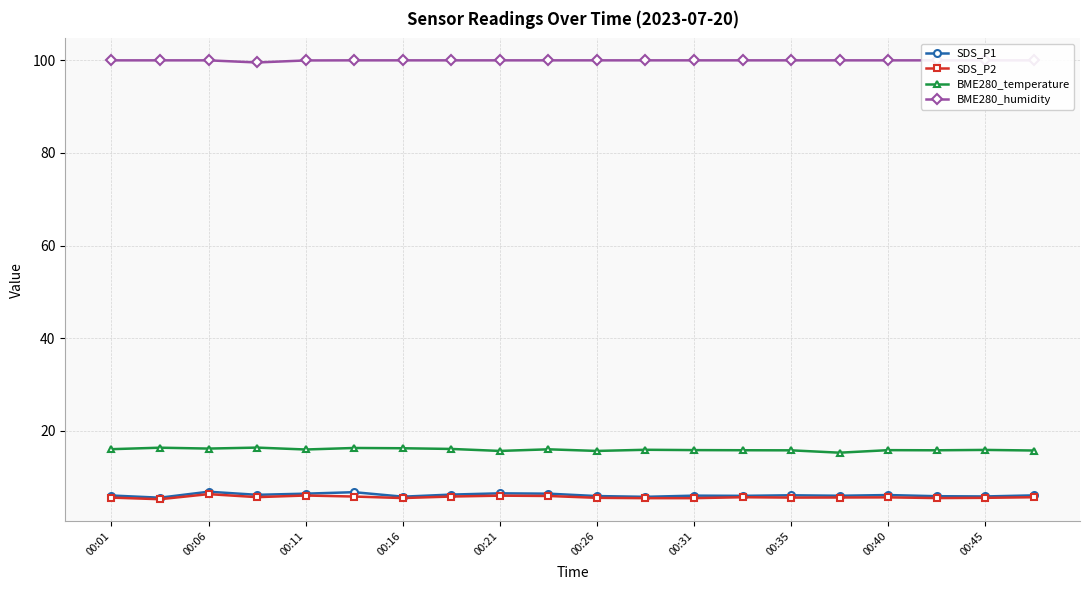

Reading right to left, list all the values displayed in this chart.

SDS_P1: 6.0	5.8	5.8	6.1	6.0	6.0	5.9	6.0	5.7	5.9	6.4	6.5	6.2	5.8	6.7	6.4	6.2	6.8	5.5	6.0
SDS_P2: 5.6	5.5	5.5	5.6	5.6	5.5	5.6	5.4	5.4	5.5	5.9	6.0	5.8	5.5	5.8	6.0	5.7	6.3	5.2	5.5
BME280_temperature: 15.7	15.8	15.8	15.8	15.2	15.8	15.8	15.8	15.9	15.6	16.0	15.6	16.1	16.2	16.3	15.9	16.4	16.1	16.3	16.0
BME280_humidity: 100.0	100.0	100.0	100.0	100.0	100.0	100.0	100.0	100.0	100.0	100.0	100.0	100.0	100.0	100.0	100.0	99.5	100.0	100.0	100.0